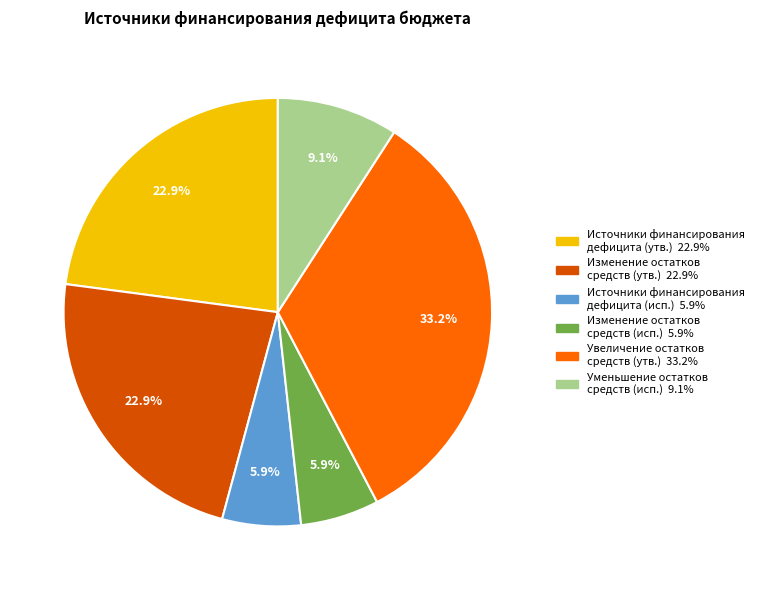

Does any single category account for the majority?

No